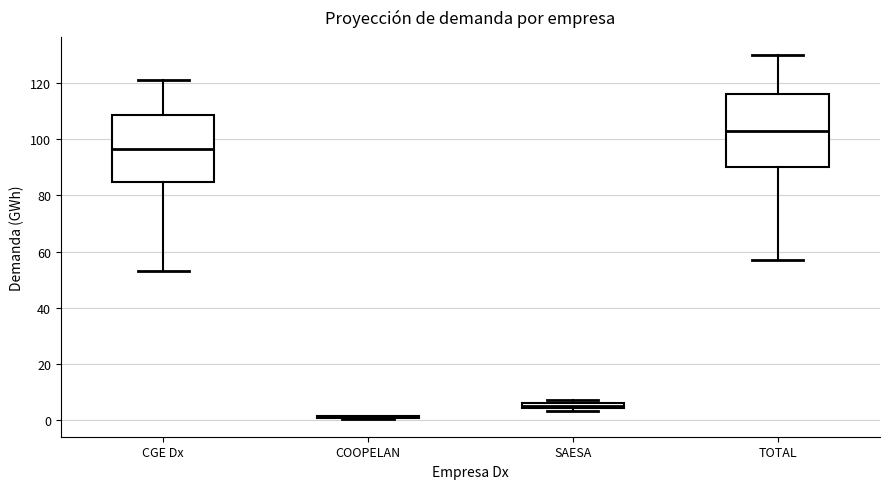

Where does the lower whisker of the box for CGE Dx end on the y-axis? The values are not printed on the chart, so give them approximately, as read against the axis.

54